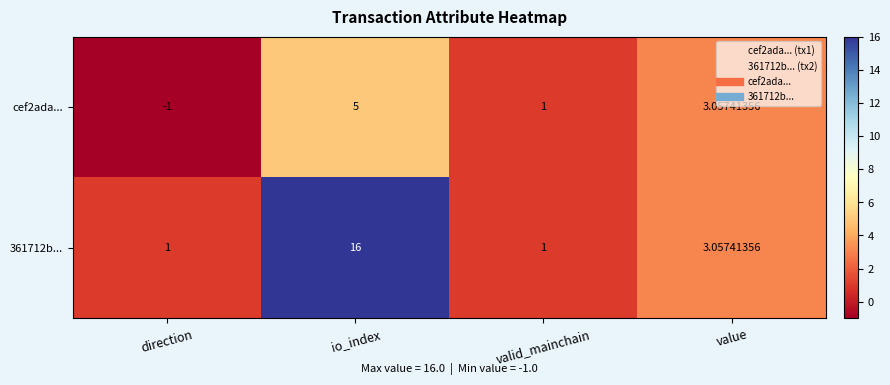

Which label corresponds to the largest value in the chart?

io_index